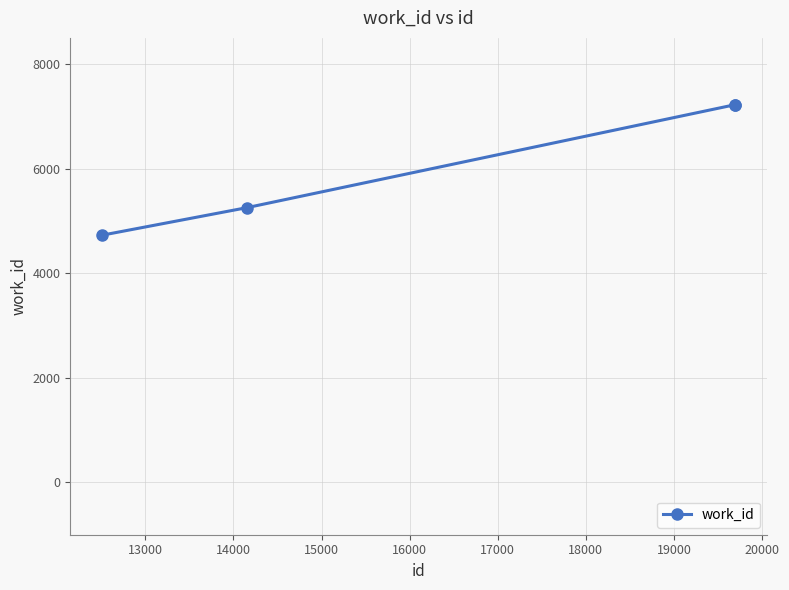

True or false: the data has more than 2 interior local peaks.

False